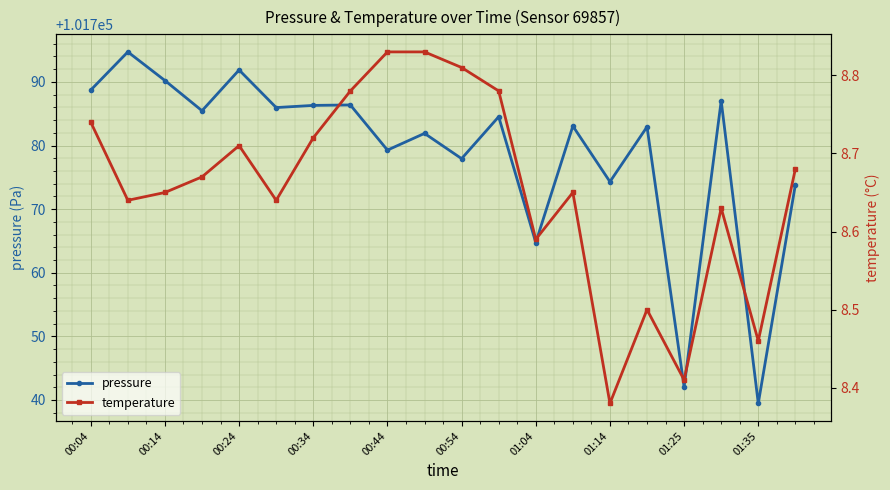

Reading right to left, transcribe all the data shown in this chart.

pressure: 101773.8	101739.5	101787.0	101742.1	101782.9	101774.3	101783.1	101764.8	101784.5	101777.9	101781.9	101779.3	101786.4	101786.3	101786.0	101791.9	101785.5	101790.2	101794.7	101788.7
temperature: 8.7	8.5	8.6	8.4	8.5	8.4	8.7	8.6	8.8	8.8	8.8	8.8	8.8	8.7	8.6	8.7	8.7	8.7	8.6	8.7